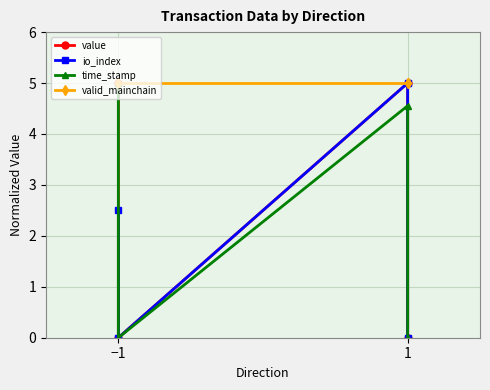

Which label corresponds to the smallest value in the chart?

−1